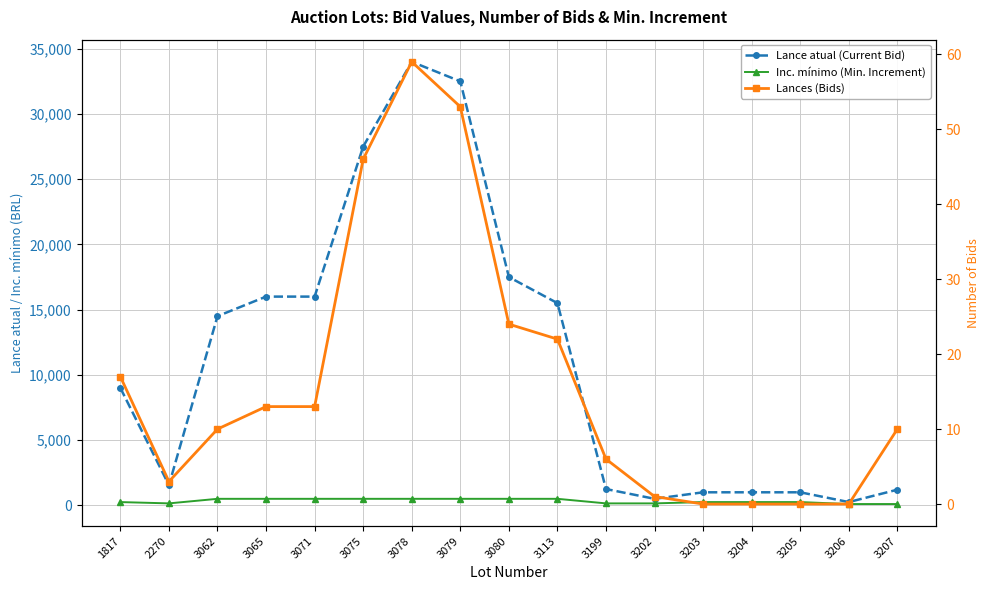

How many values in the Inc. mínimo (Min. Increment) series exceed 250?

8